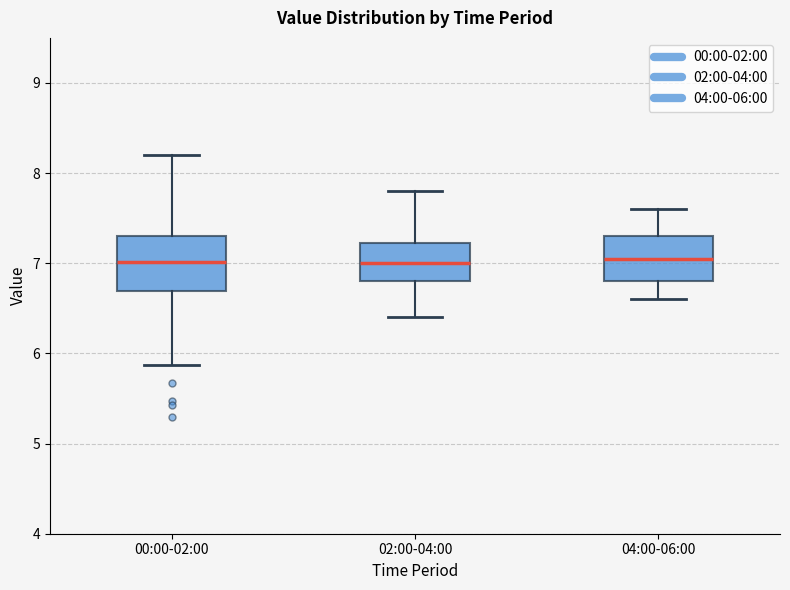

Where does the median line of the box for 02:00-04:00 sit on the y-axis? The values are not printed on the chart, so give them approximately, as read against the axis.

7.0